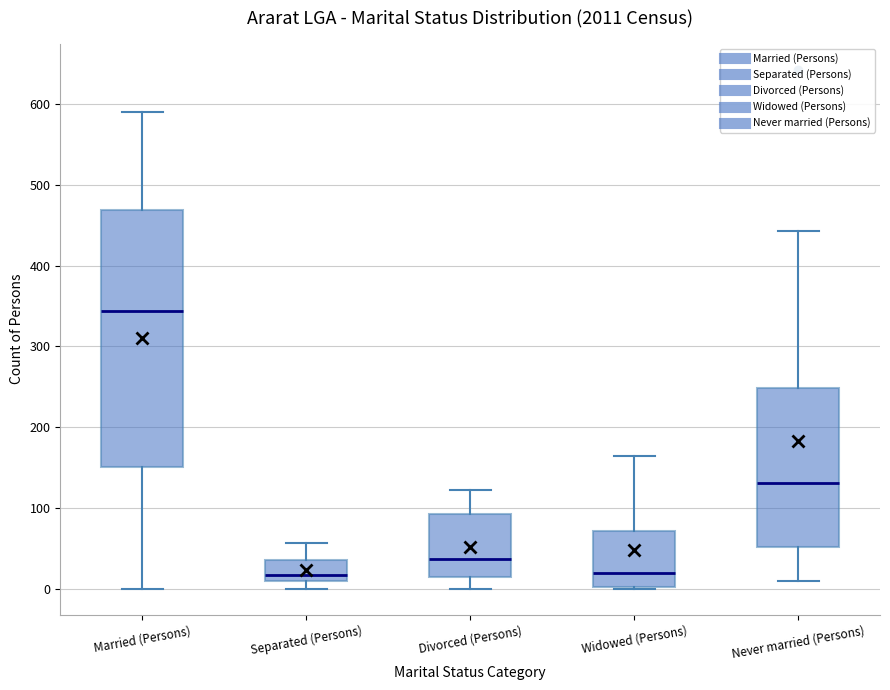

Reading left to right, read every box against the y-axis: the position of its median line, the range the box covers, and the ends of its whiskers. The values are not printed on the chart, so give them approximately, as read against the axis.

Married (Persons): median 340, box 150 to 470, whiskers 0 to 590
Separated (Persons): median 20, box 10 to 40, whiskers 0 to 60
Divorced (Persons): median 40, box 10 to 90, whiskers 0 to 120
Widowed (Persons): median 20, box 0 to 70, whiskers 0 to 160
Never married (Persons): median 130, box 50 to 250, whiskers 10 to 440